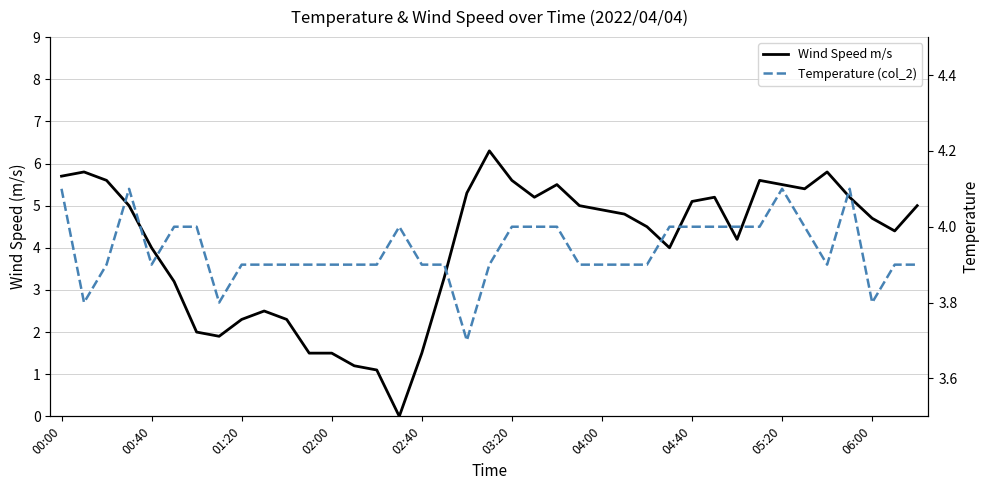

Rank the series by their average value, from lowest to highest.

Temperature (col_2), Wind Speed m/s